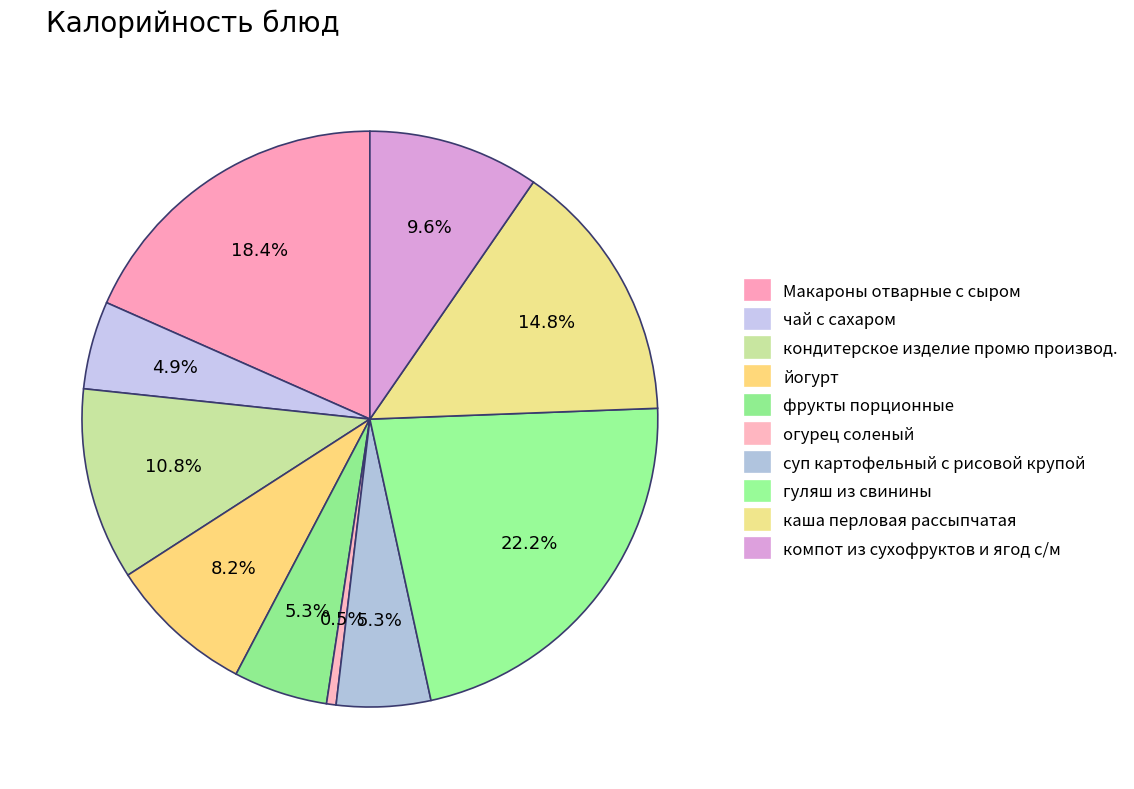

True or false: суп картофельный с рисовой крупой accounts for 5% of the total.

True